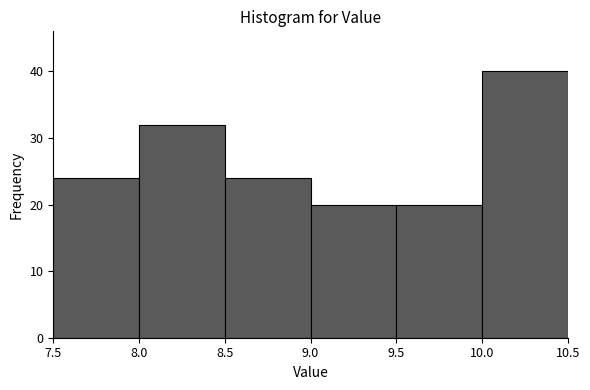

Over which range of the x-axis is the bar tallest?

10.0 to 10.5